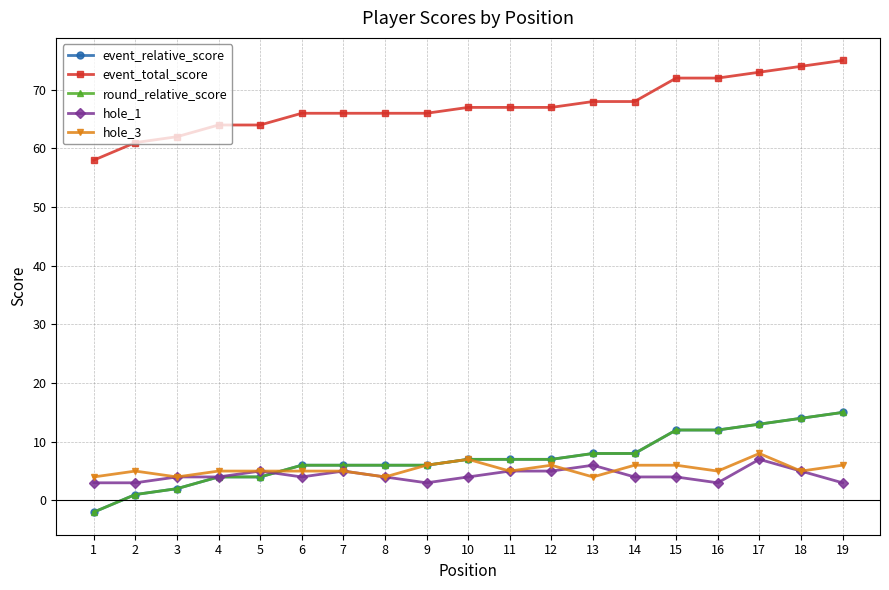

Rank the series by their maximum value, from lowest to highest.

hole_1, hole_3, event_relative_score, round_relative_score, event_total_score